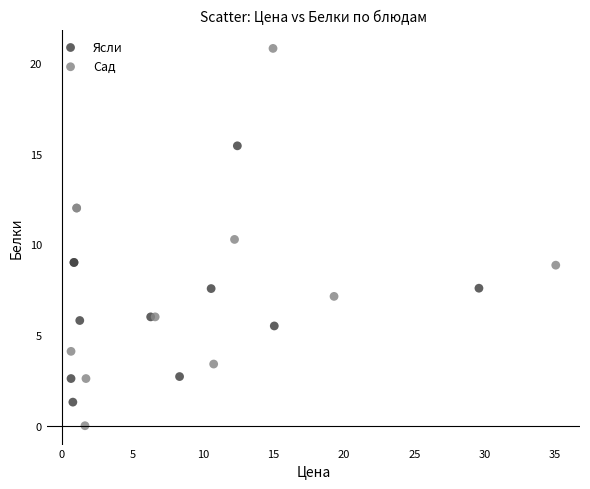

What are all the series names shown in the legend?

Ясли, Сад